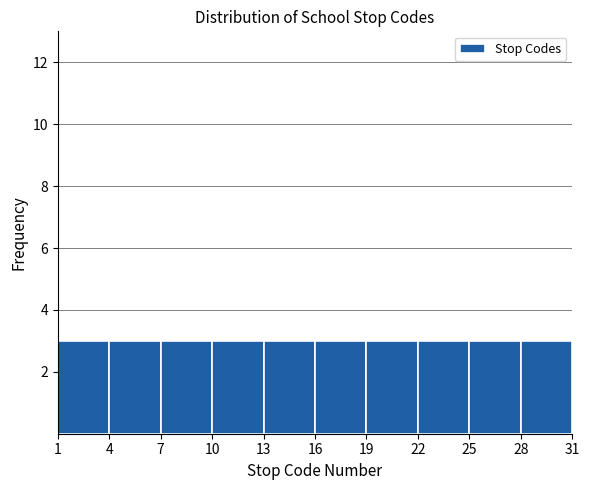

Reading left to right, list every bar in this chart as the range it spans on the x-axis followed by its height. The values are not printed on the chart, so give them approximately, as read against the axis.

1 to 4: 3
4 to 7: 3
7 to 10: 3
10 to 13: 3
13 to 16: 3
16 to 19: 3
19 to 22: 3
22 to 25: 3
25 to 28: 3
28 to 31: 3